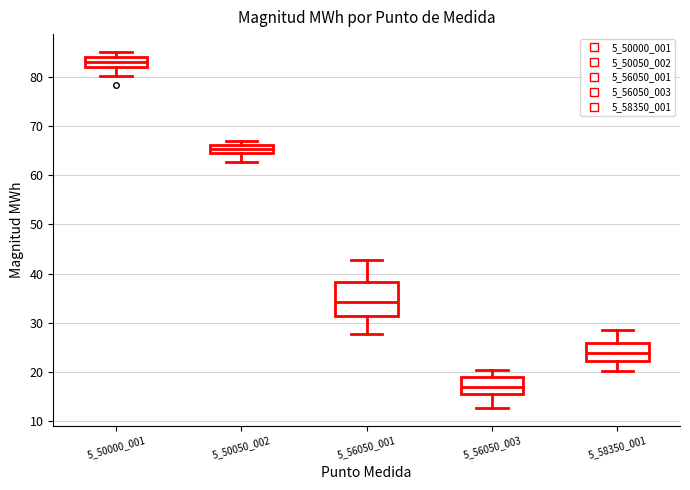

Comparing the boxes themselves (not the whiskers), which one is the tallest?

5_56050_001